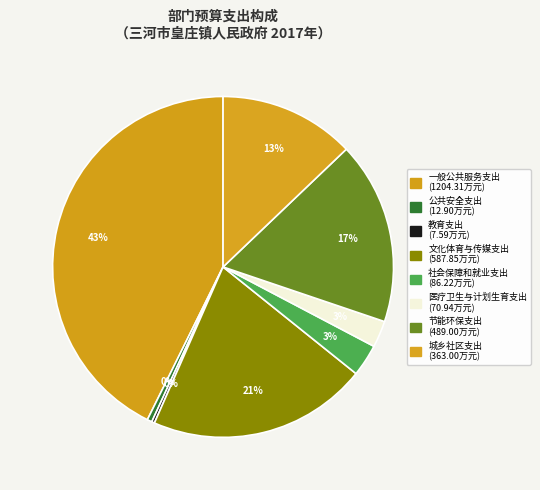

To the nearest percent, what is the combined percentage of 节能环保支出 and 一般公共服务支出?

60%